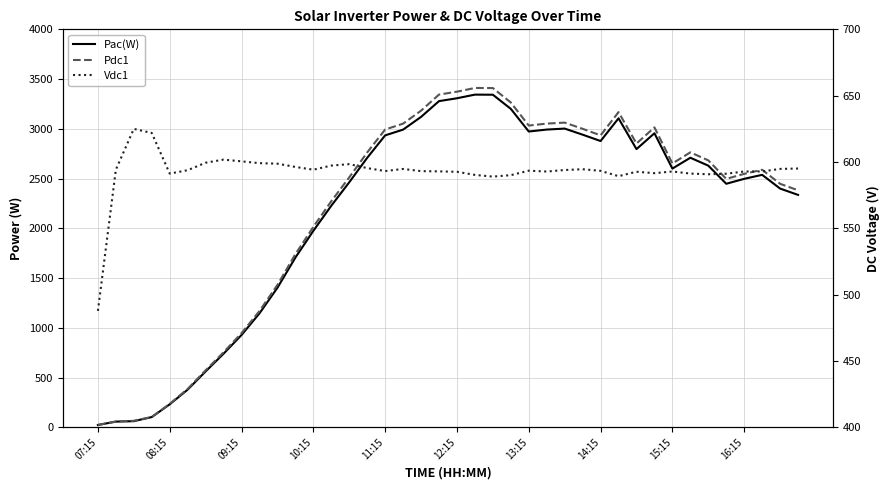

How many data points in Pac(W) are less than 2600?

20